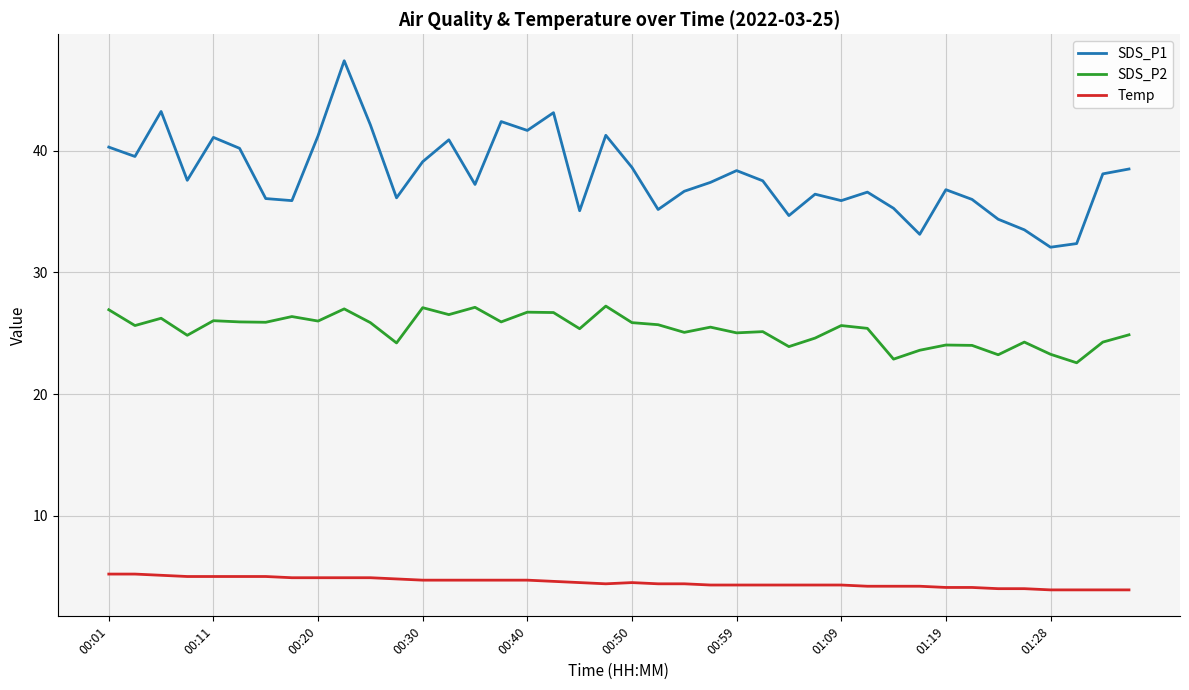

Which series has the largest range (max minus min)?

SDS_P1